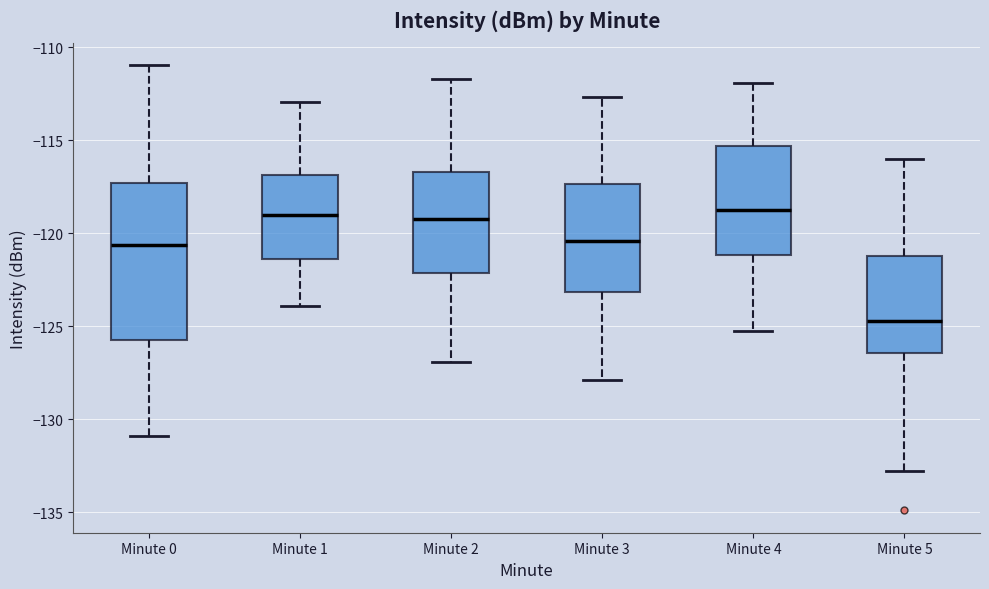

Reading left to right, read every box against the y-axis: the position of its median line, the range the box covers, and the ends of its whiskers. The values are not printed on the chart, so give them approximately, as read against the axis.

Minute 0: median -120.5, box -126.0 to -117.5, whiskers -131.0 to -111.0
Minute 1: median -119.0, box -121.5 to -117.0, whiskers -124.0 to -113.0
Minute 2: median -119.0, box -122.0 to -116.5, whiskers -127.0 to -111.5
Minute 3: median -120.5, box -123.0 to -117.5, whiskers -128.0 to -112.5
Minute 4: median -118.5, box -121.0 to -115.5, whiskers -125.0 to -112.0
Minute 5: median -124.5, box -126.5 to -121.0, whiskers -133.0 to -116.0